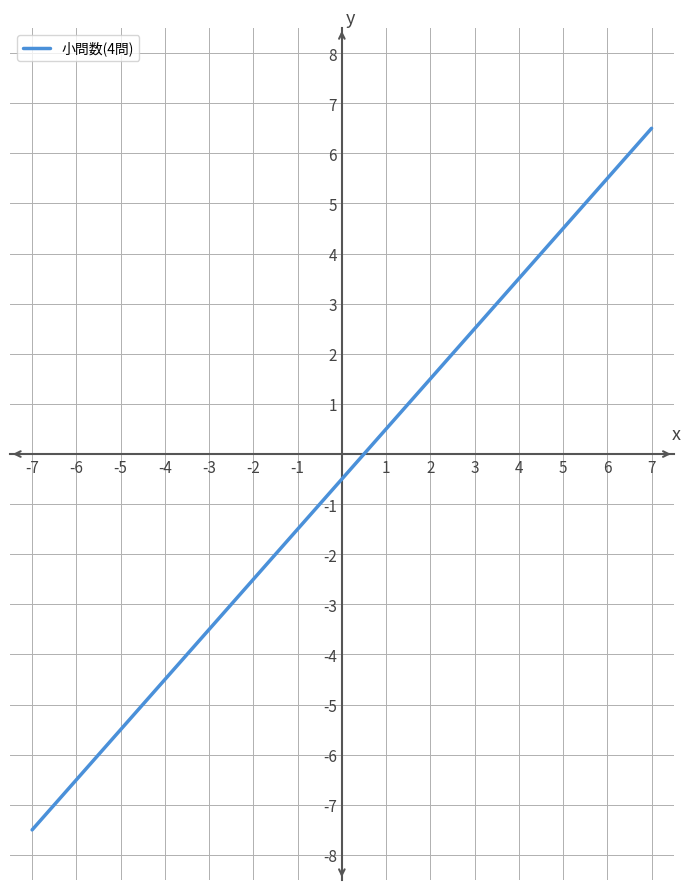

What is the difference between the maximum and minimum values?

14.0